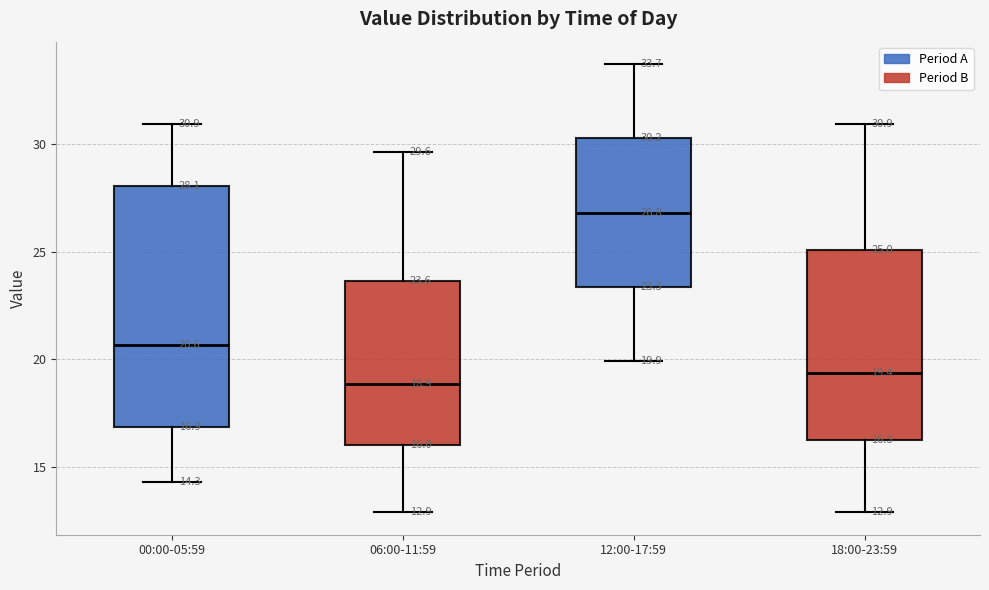

Comparing the boxes themselves (not the whiskers), which one is the tallest?

00:00-05:59